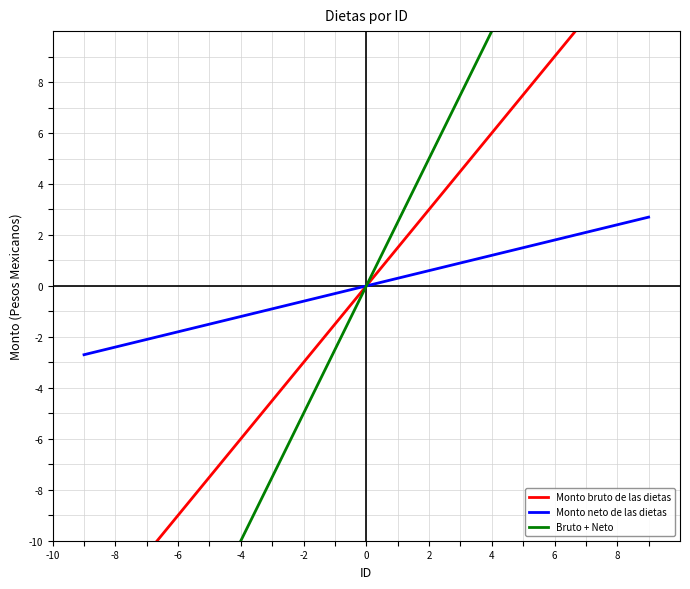

What is the lowest value of the Monto neto de las dietas series?

-2.7